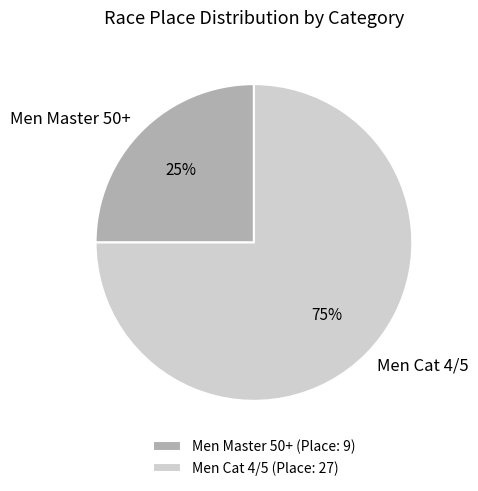

Which category has the smallest portion of the pie?

Men Master 50+